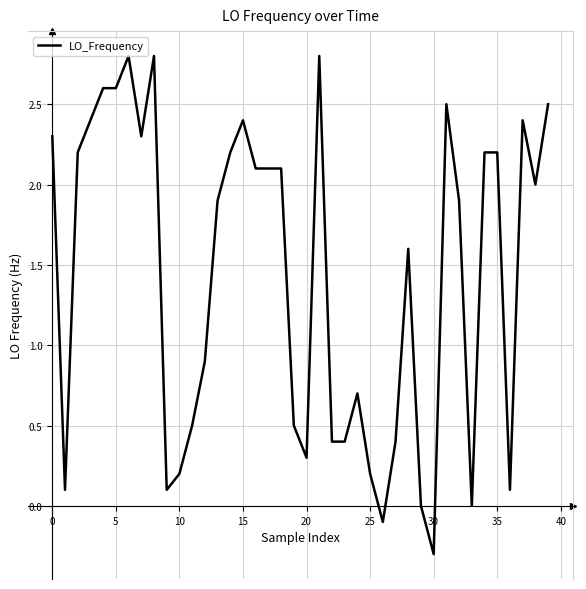

What is the minimum value shown in the chart?

-0.3